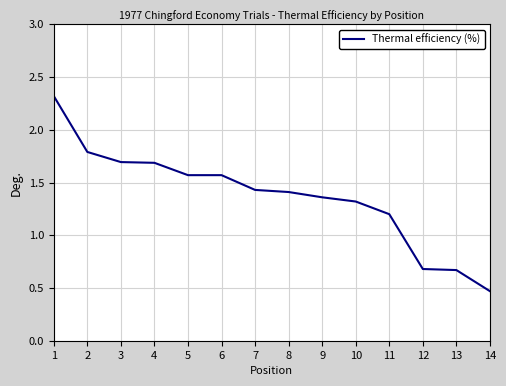

What is the difference between the values at 1 and 3?

0.6